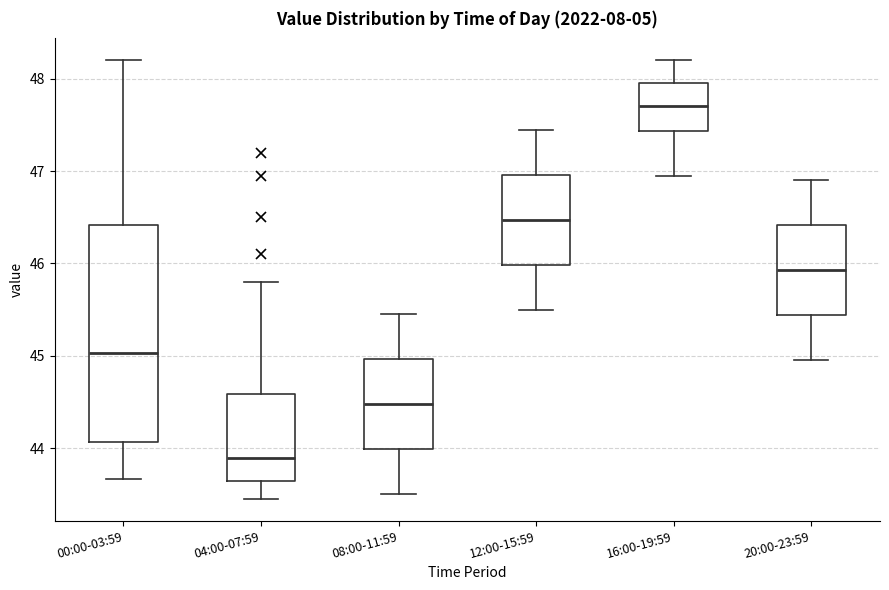

Where does the lower whisker of the box for 16:00-19:59 end on the y-axis? The values are not printed on the chart, so give them approximately, as read against the axis.

47.0